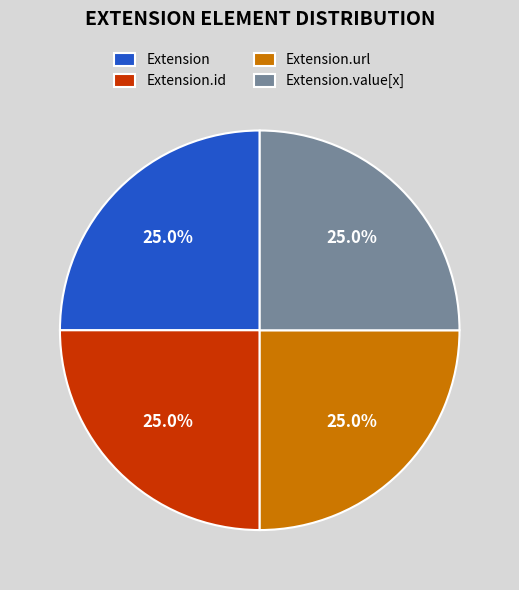

Does Extension.url account for over 50% of the chart?

No